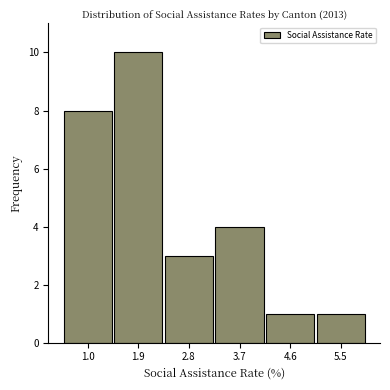

Reading left to right, extract all data points from this chart.

1.0=8	1.9=10	2.8=3	3.7=4	4.6=1	5.5=1